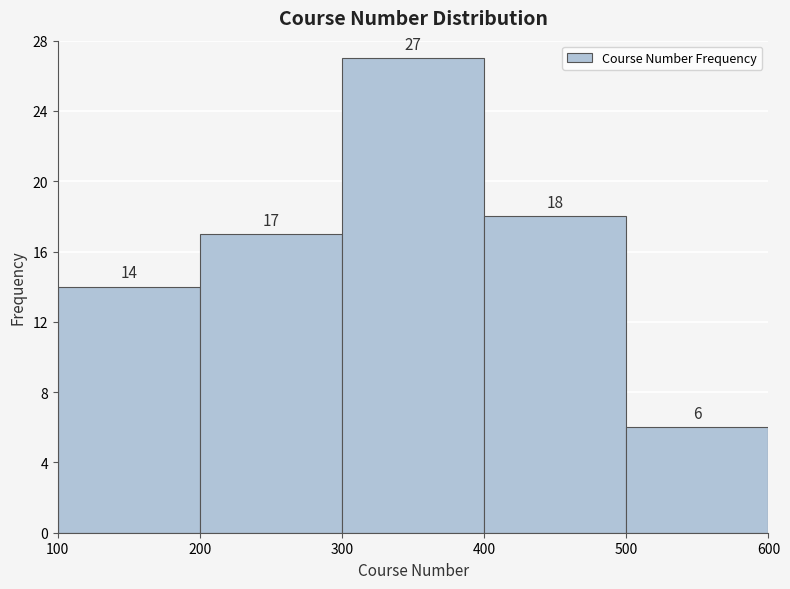

What is the height of the bar covering 500 to 600 on the x-axis?

6